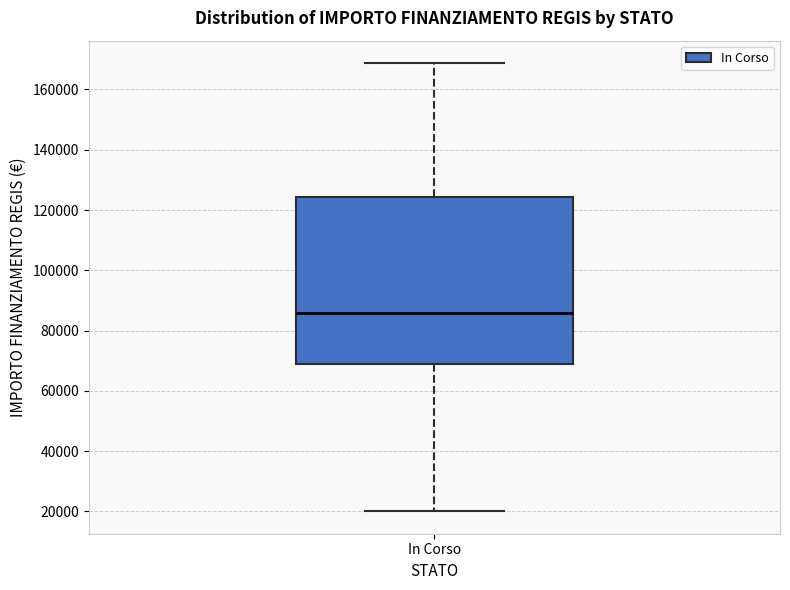

Read this box plot against the y-axis: the position of the median line, the range covered by the box, and the ends of both whiskers. The values are not printed on the chart, so give them approximately, as read against the axis.

median 86000, box 68000 to 124000, whiskers 20000 to 168000